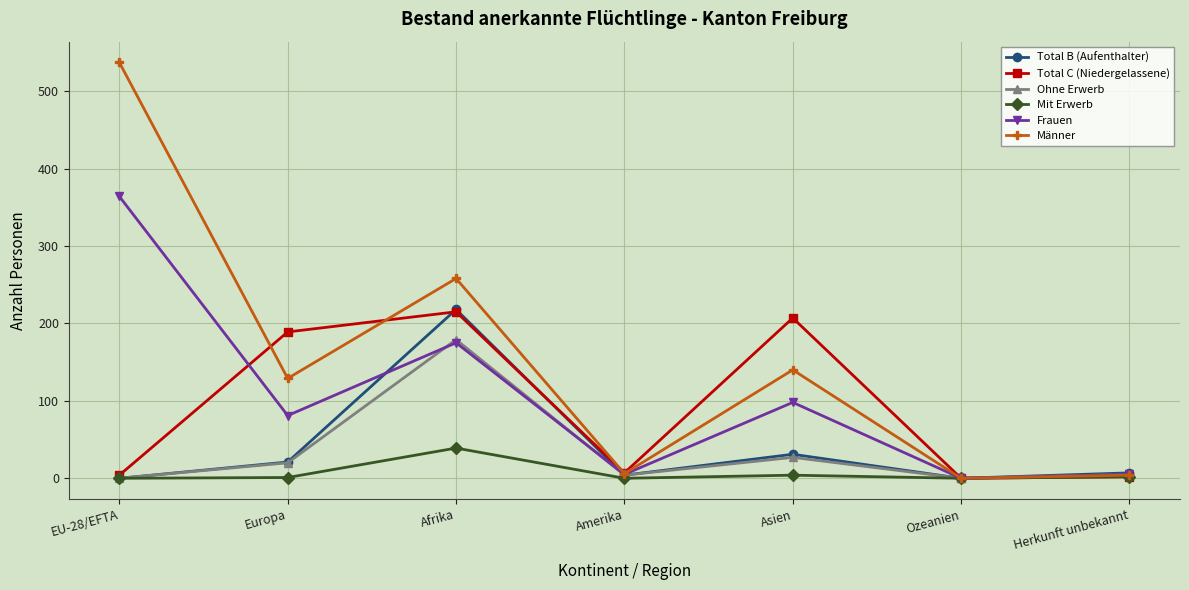

What is the total value across all series at Afrika?

1084